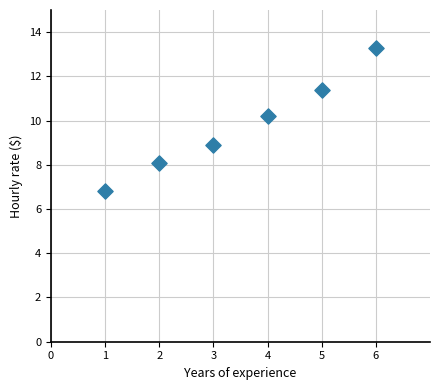

What Y value in the scatter plot is closest to 10?

10.2